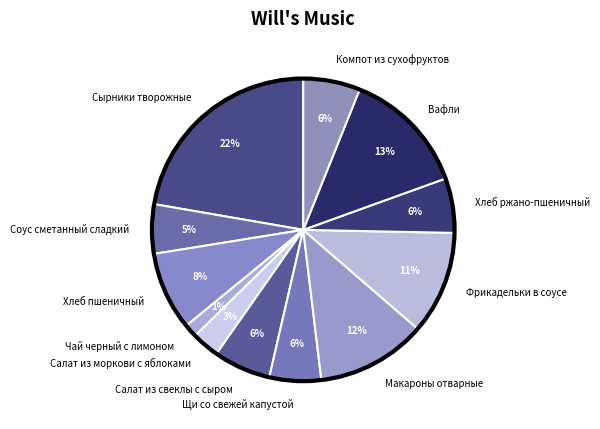

How many slices are in this pie chart?

12